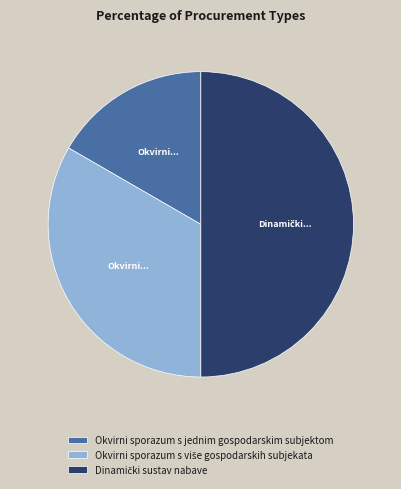

Which slice is the smallest?

Okvirni sporazum s jednim gospodarskim subjektom